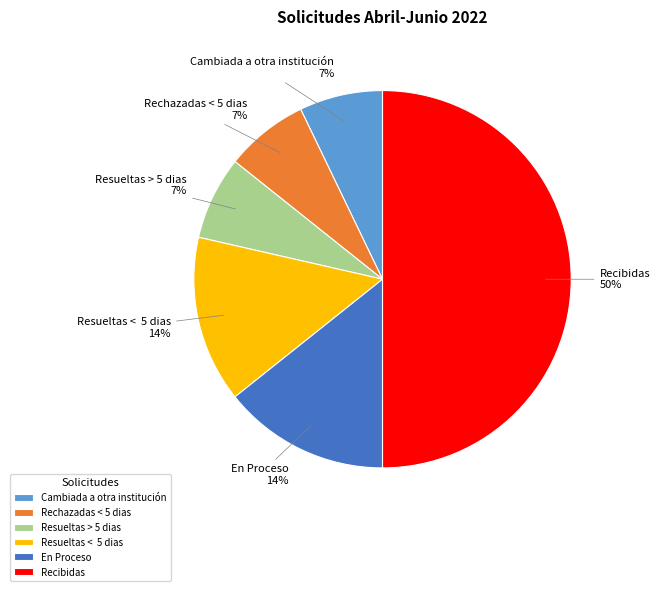

Which category has the biggest portion of the pie?

Recibidas